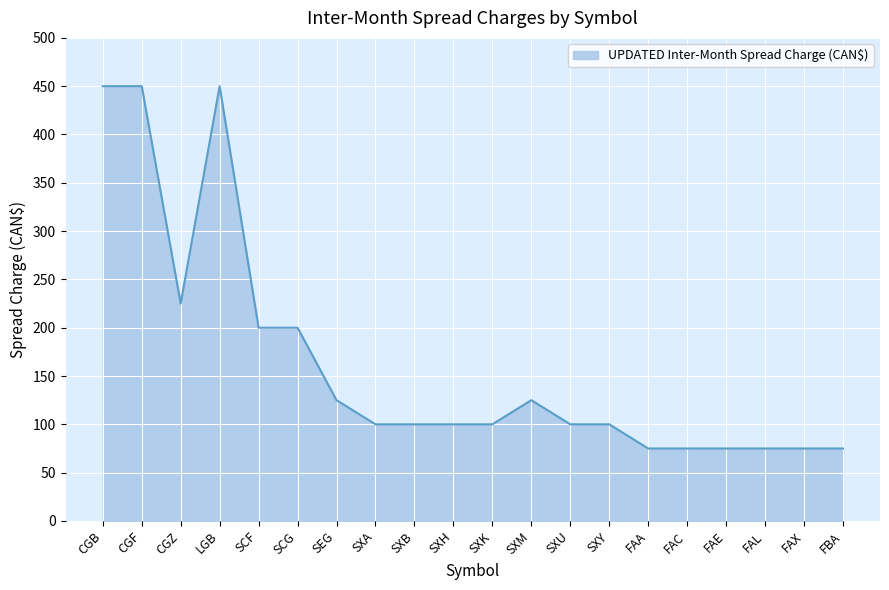

What value does the data have at SCG?

200